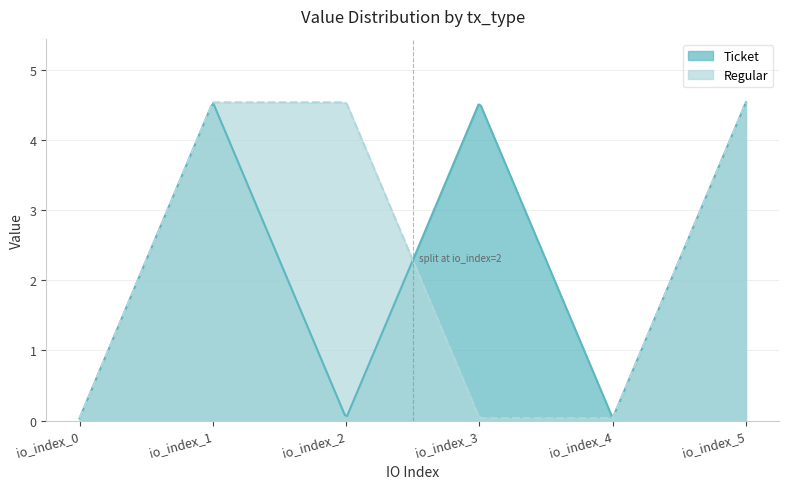

At io_index_1, list the series in order from smallest to largest.

Ticket, Regular